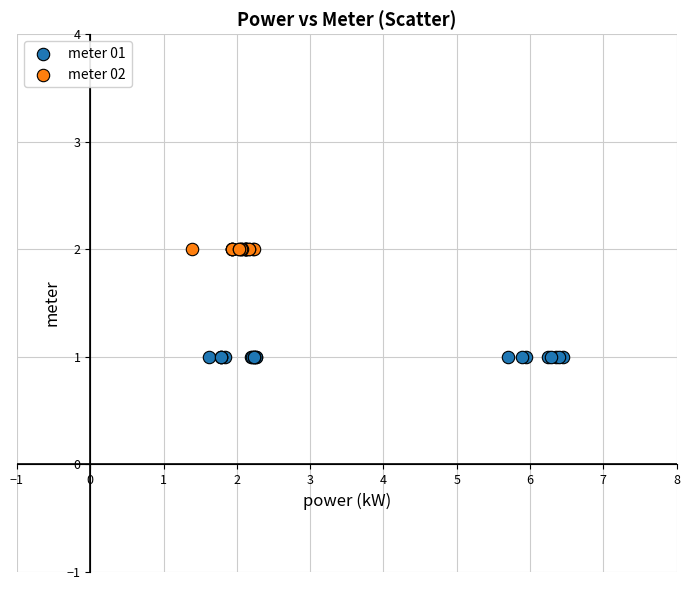

Which series reaches the maximum Y coordinate?

meter 02